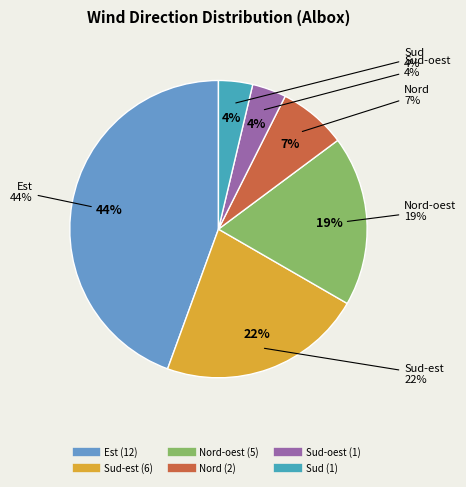

Does Sud-est represent more than half of the total?

No